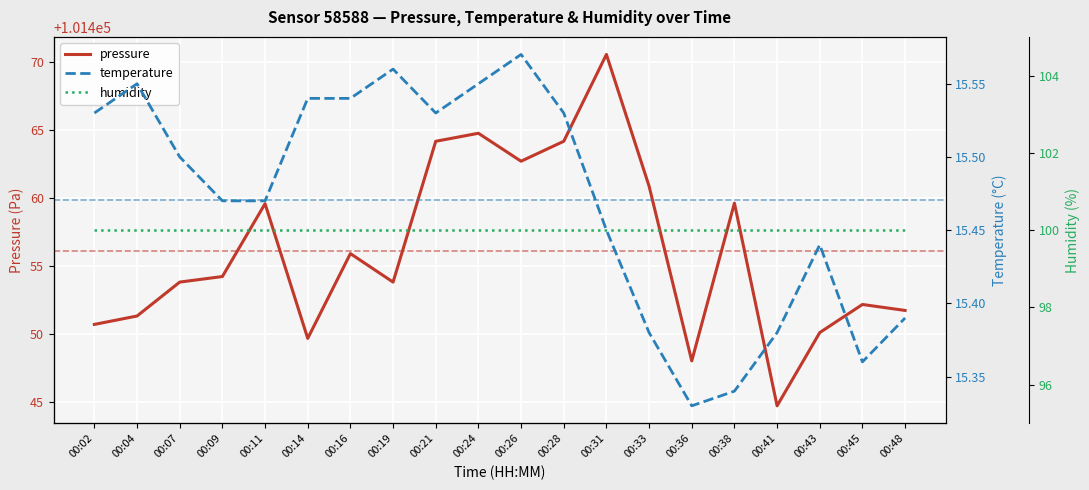

True or false: temperature and humidity intersect in this chart.

False